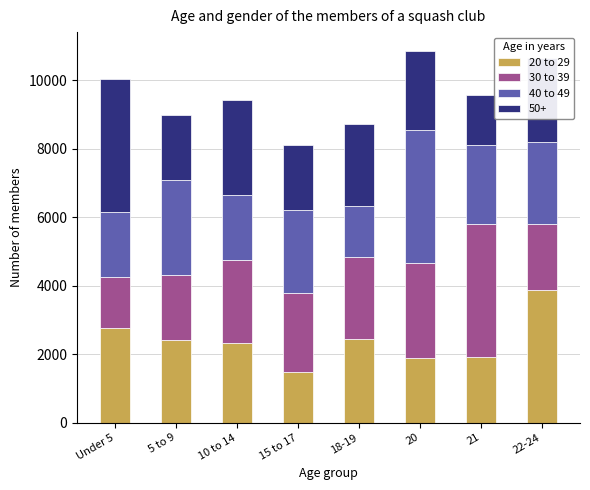

What is the maximum value for 20 to 29?

3885